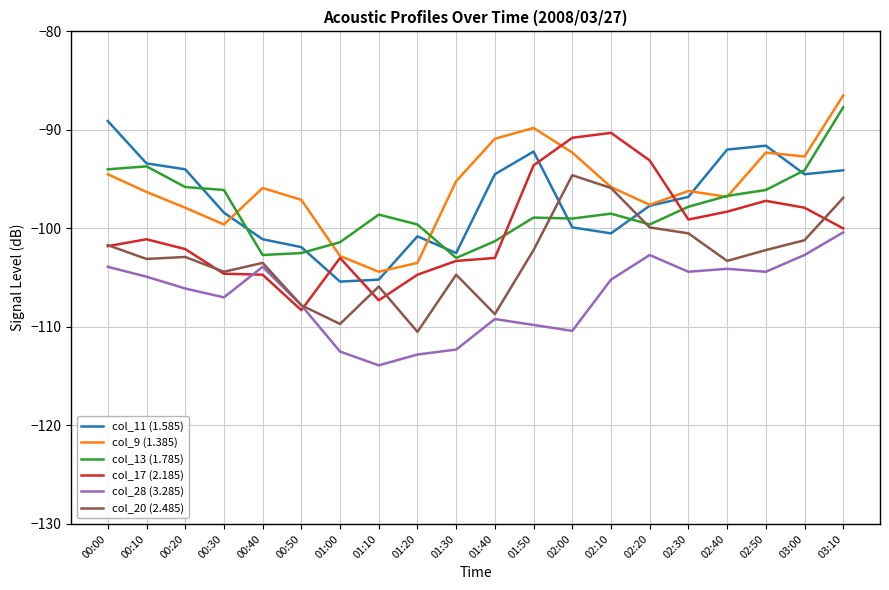

True or false: col_11 (1.585) and col_28 (3.285) intersect in this chart.

False